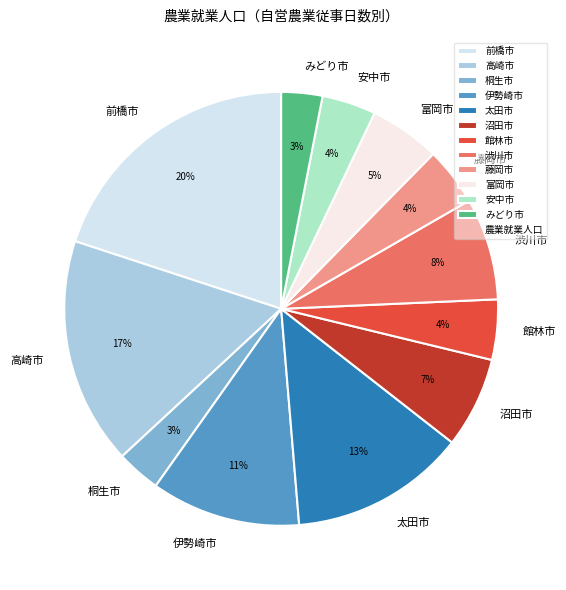

Between 渋川市 and みどり市, which is larger?

渋川市